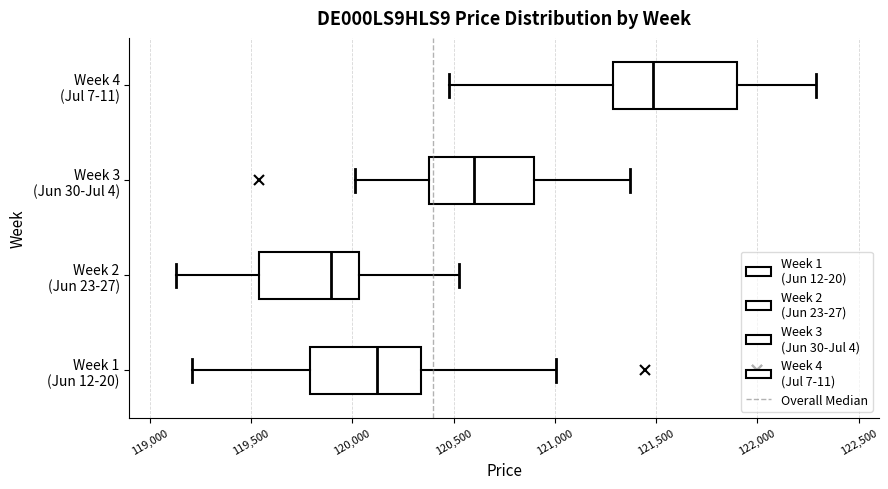

Which box's median line is the furthest to the right?

Week 4 (Jul 7-11)